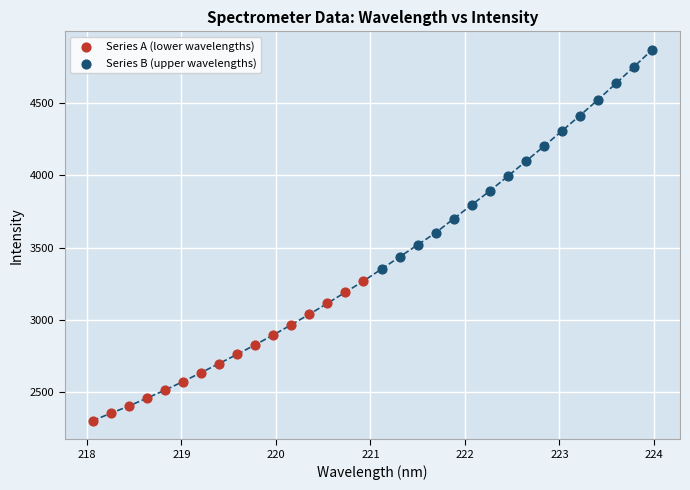

Which series reaches the minimum Y coordinate?

Series A (lower wavelengths)